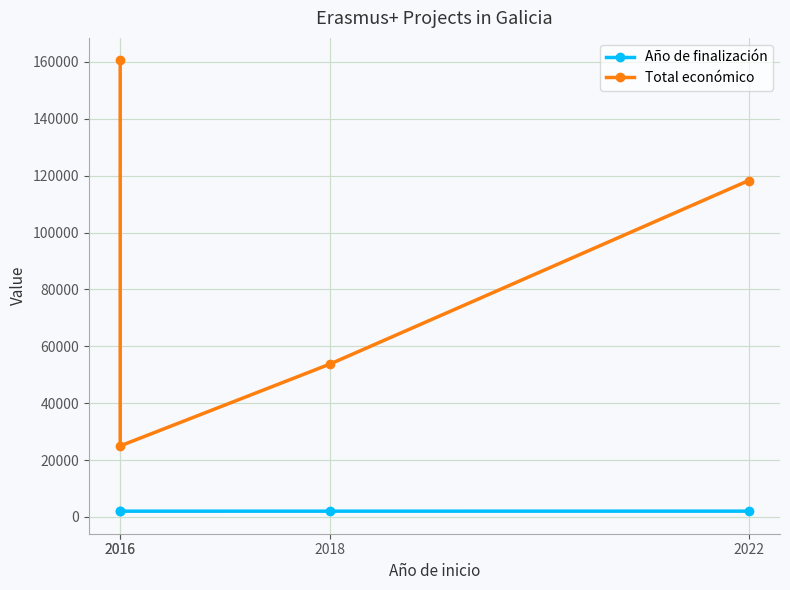

At which category does the chart reach its peak across all series?

2016